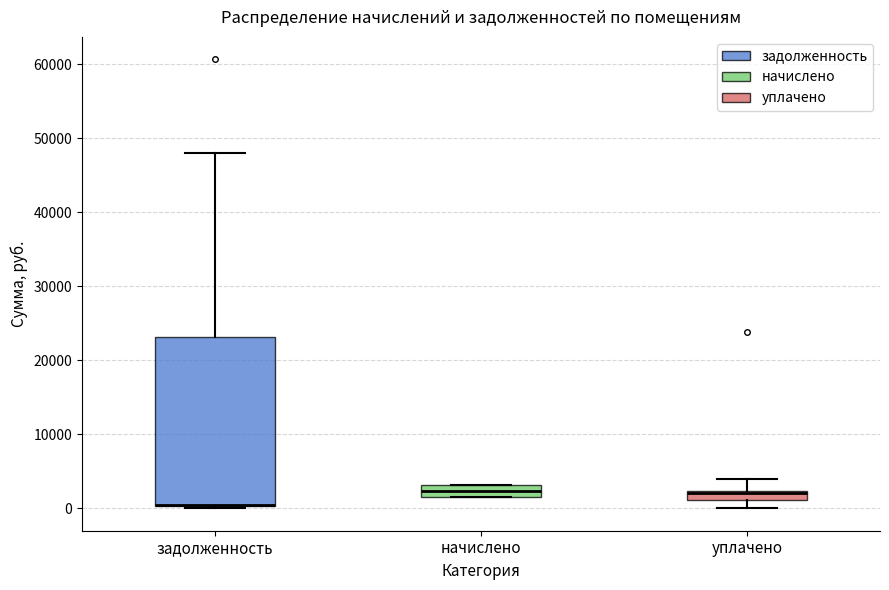

Comparing the boxes themselves (not the whiskers), which one is the tallest?

задолженность